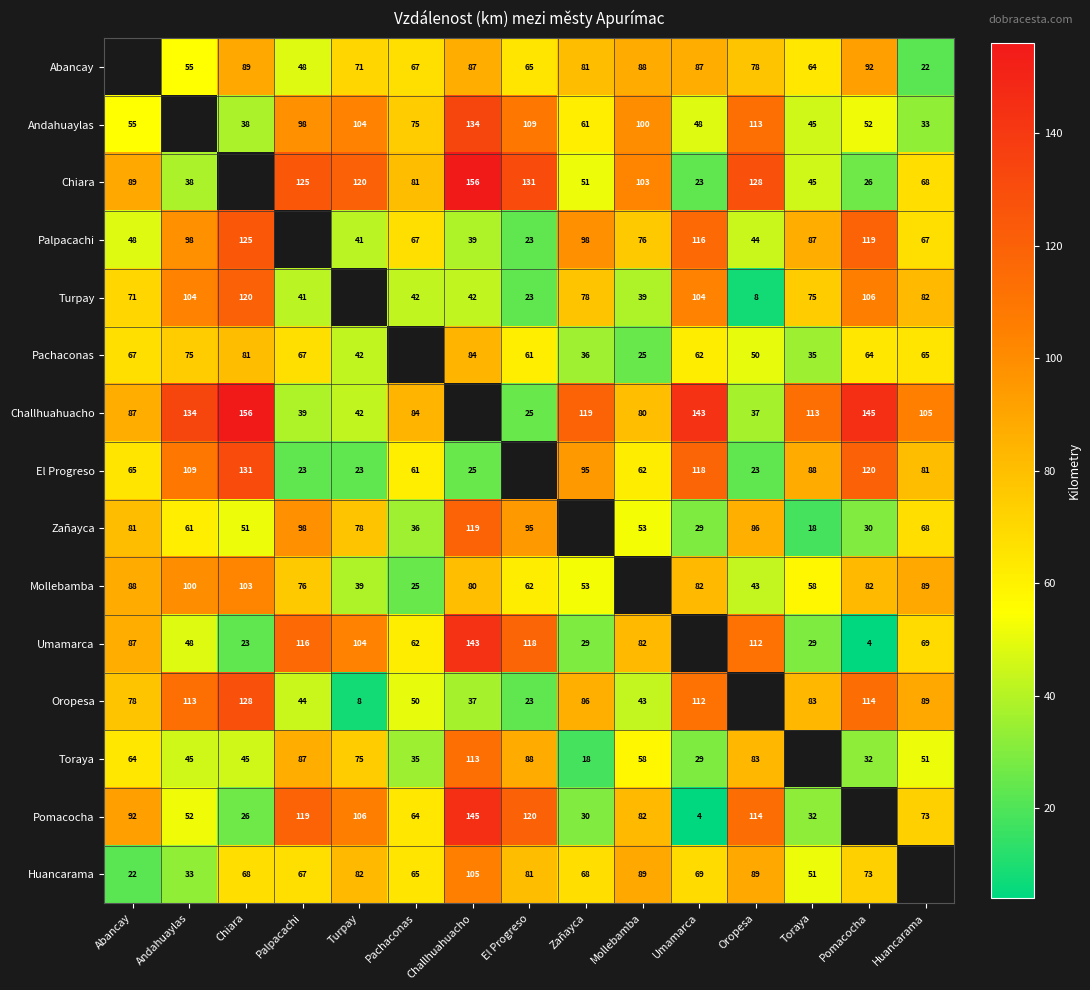

Is the value of Huancarama at Zañayca greater than the value of Challhuahuacho at Toraya?

No